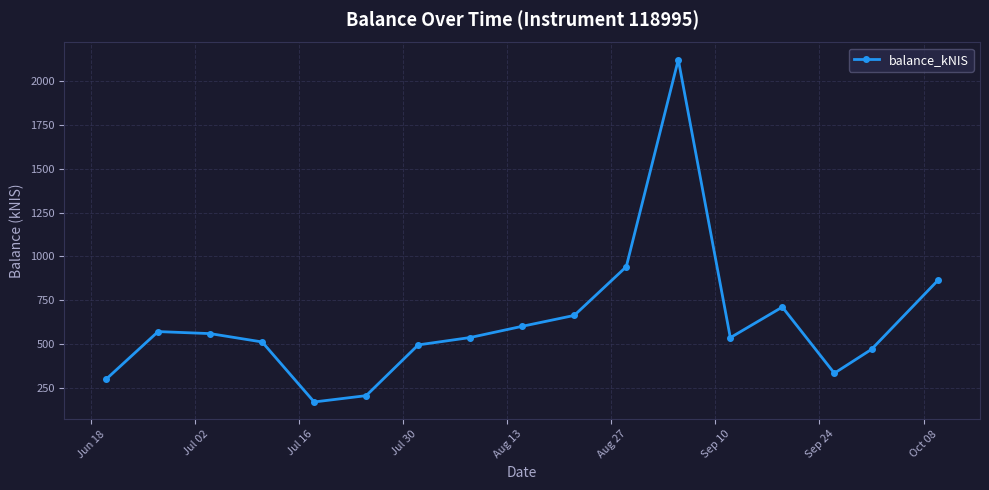

What is the maximum value shown in the chart?

2122.6